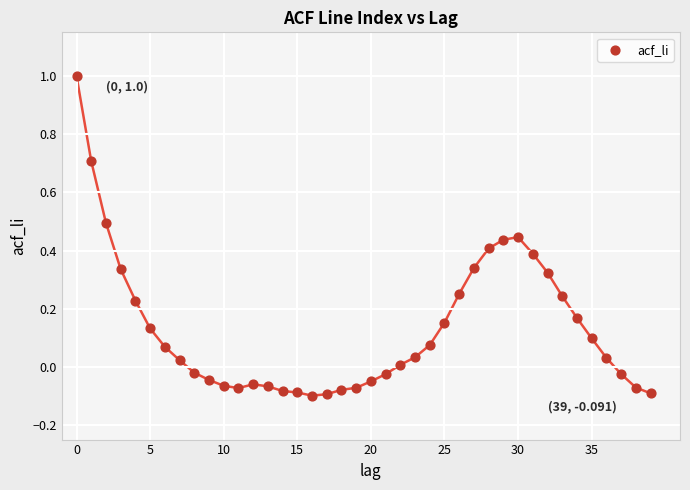

What is the range of Y values (max minus min)?

1.1